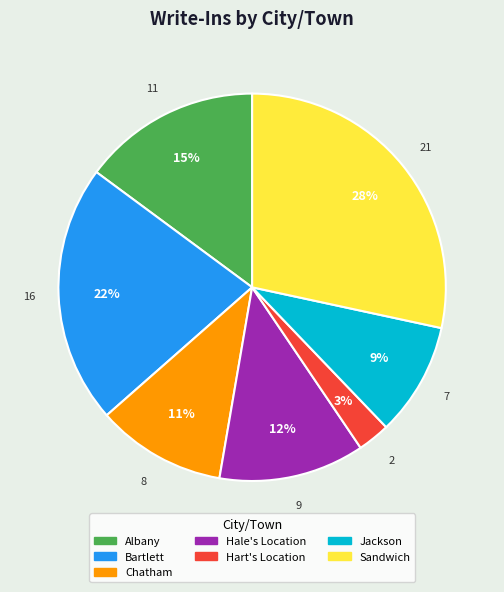

Does Bartlett account for over 50% of the chart?

No